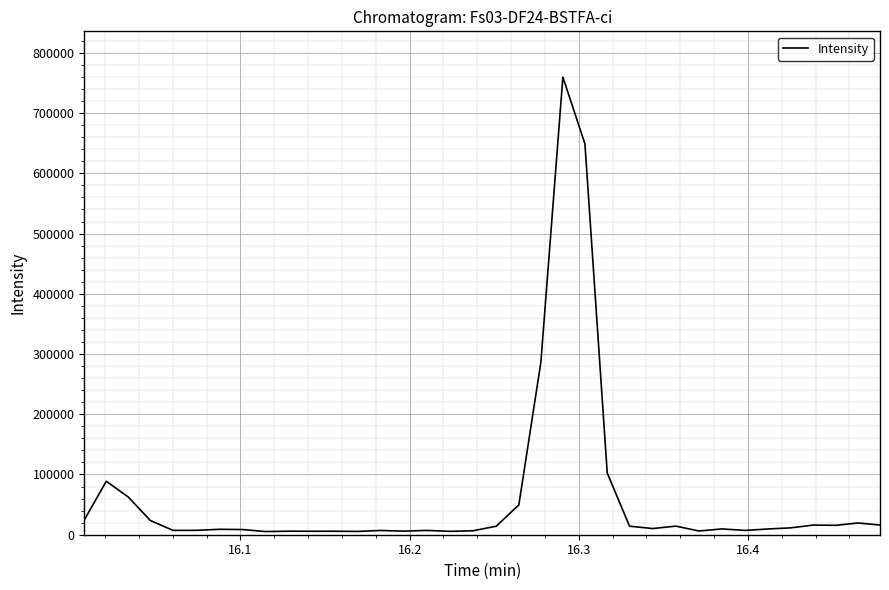

What is the difference between the maximum and minimum values?

754498